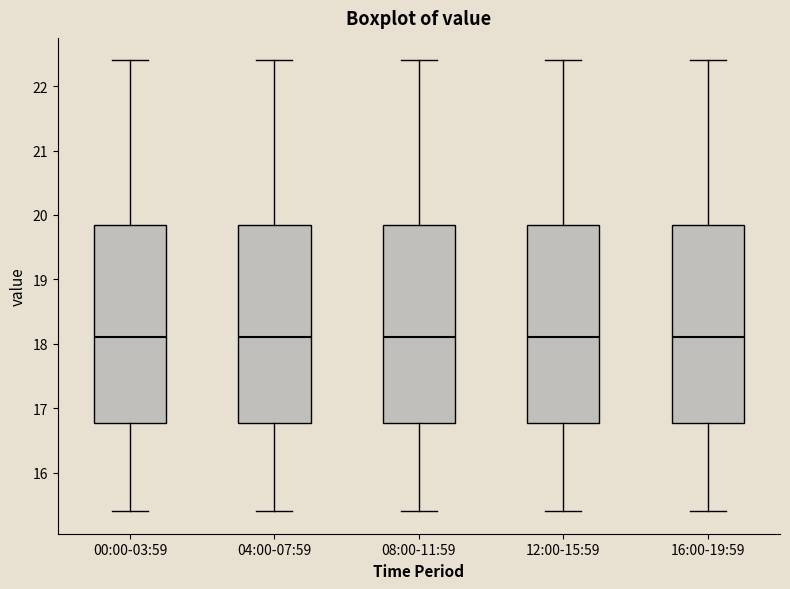

Reading left to right, read every box against the y-axis: the position of its median line, the range the box covers, and the ends of its whiskers. The values are not printed on the chart, so give them approximately, as read against the axis.

00:00-03:59: median 18.1, box 16.8 to 19.9, whiskers 15.4 to 22.4
04:00-07:59: median 18.1, box 16.8 to 19.9, whiskers 15.4 to 22.4
08:00-11:59: median 18.1, box 16.8 to 19.9, whiskers 15.4 to 22.4
12:00-15:59: median 18.1, box 16.8 to 19.9, whiskers 15.4 to 22.4
16:00-19:59: median 18.1, box 16.8 to 19.9, whiskers 15.4 to 22.4